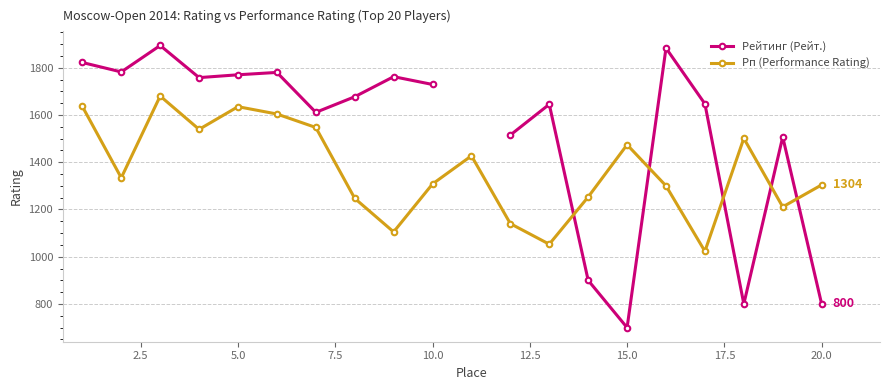

Which series has the widest spread of values?

Рейтинг (Рейт.)